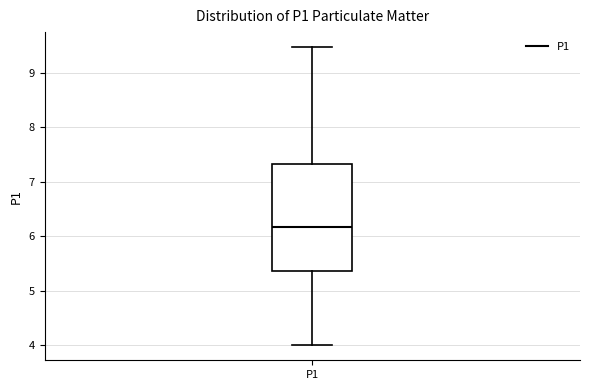

Transcribe this box plot: give where the median line is, the range the box spans, and where the two whiskers end, as read against the y-axis. The values are not printed on the chart, so give them approximately, as read against the axis.

median 6.2, box 5.4 to 7.3, whiskers 4.0 to 9.5